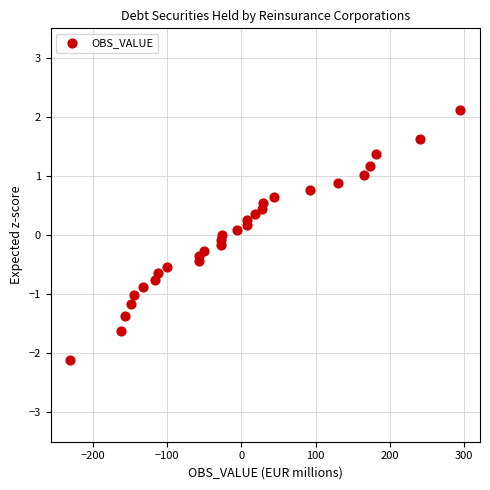

What is the range of X values (max minus min)?

525.7